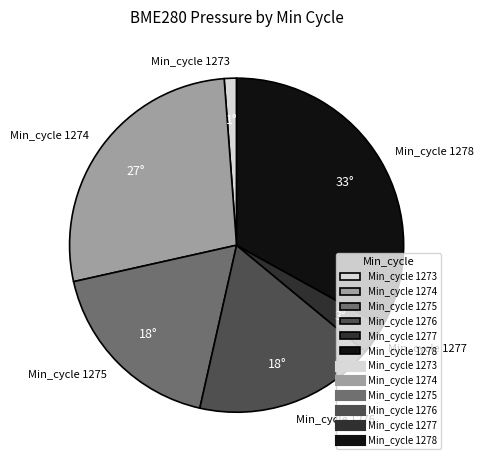

True or false: Min_cycle 1275 accounts for 24% of the total.

False